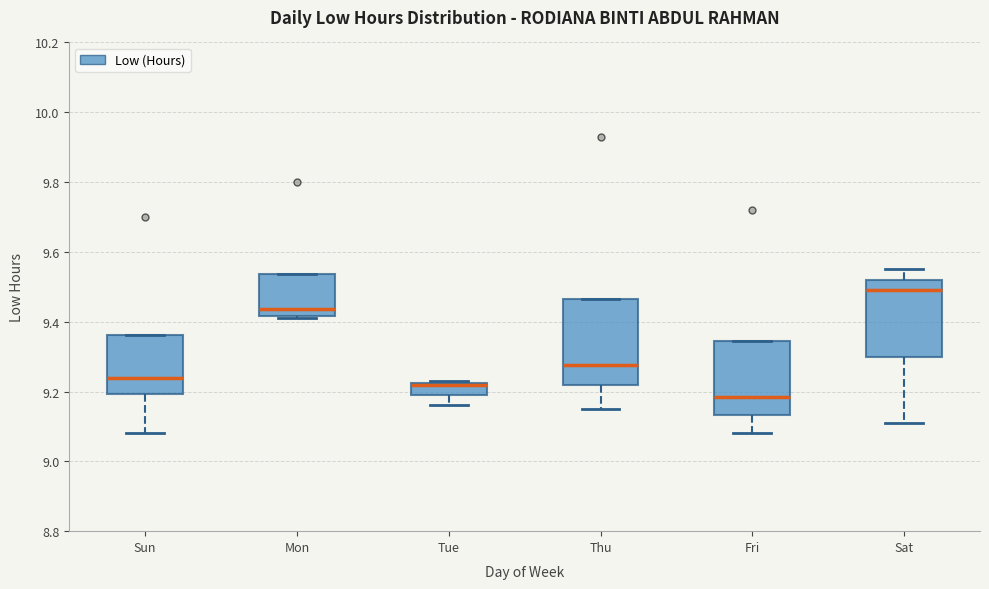

Where does the median line of the box for Mon sit on the y-axis? The values are not printed on the chart, so give them approximately, as read against the axis.

9.44